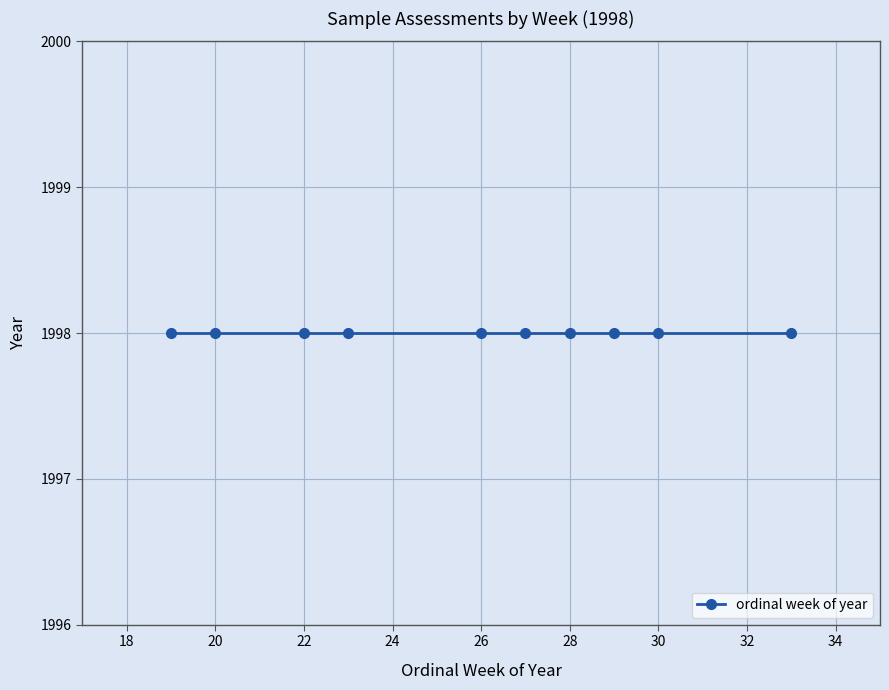

What is the sum of all values?

257